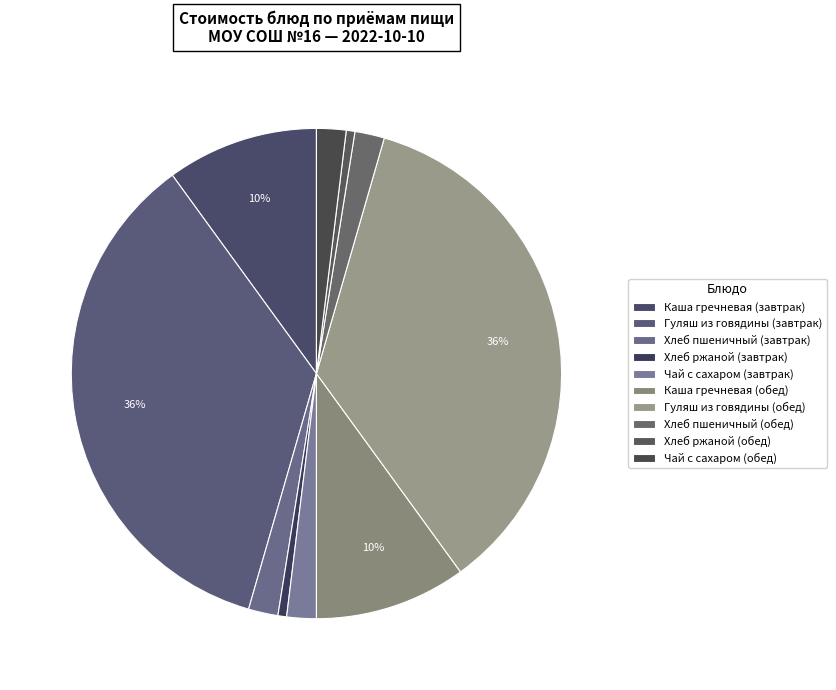

Which has a higher value, Хлеб ржаной (завтрак) or Каша гречневая (обед)?

Каша гречневая (обед)